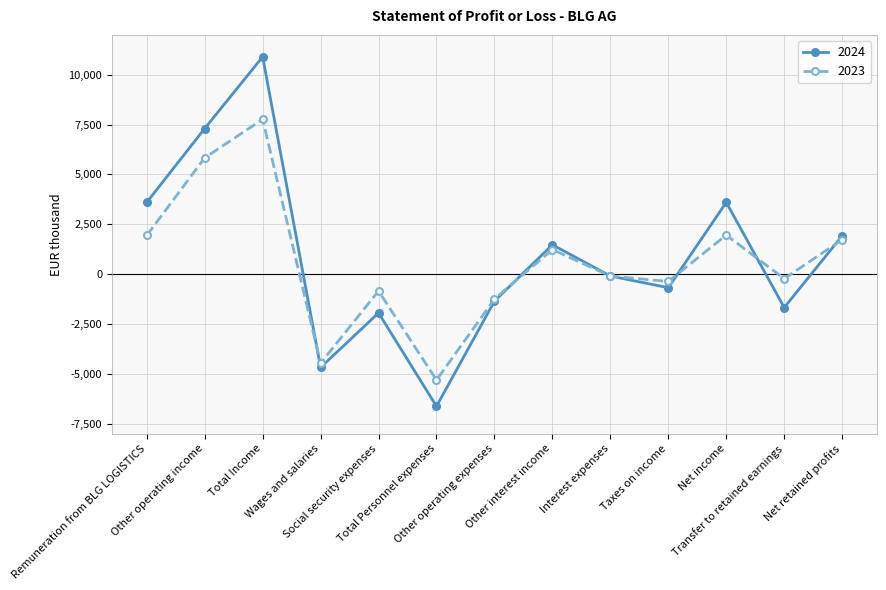

What is the difference between the highest and lowest values at Wages and salaries?

217